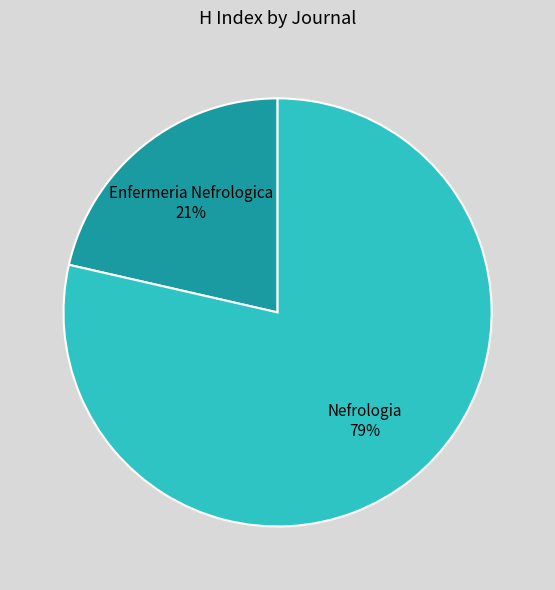

True or false: Nefrologia accounts for 64% of the total.

False